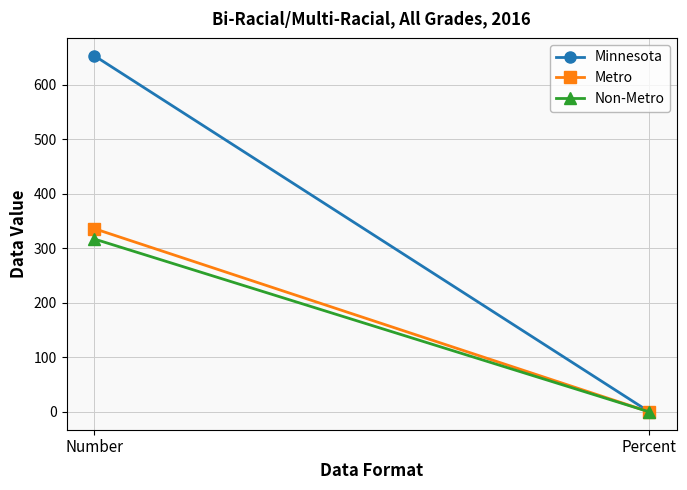

Which label corresponds to the smallest value in the chart?

Percent